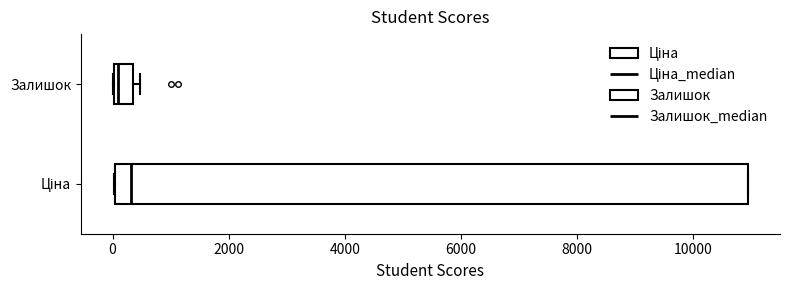

Where is the right edge of the box for Залишок on the x-axis? The values are not printed on the chart, so give them approximately, as read against the axis.

400